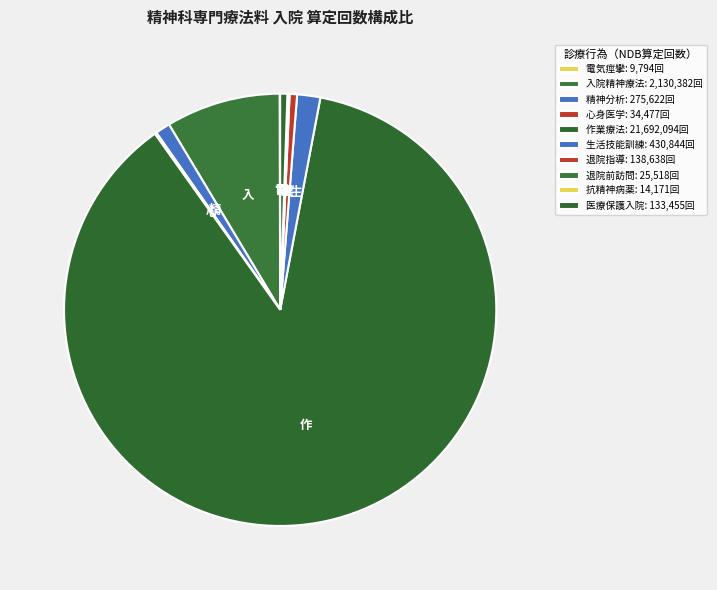

Which category accounts for the majority?

精神科作業療法